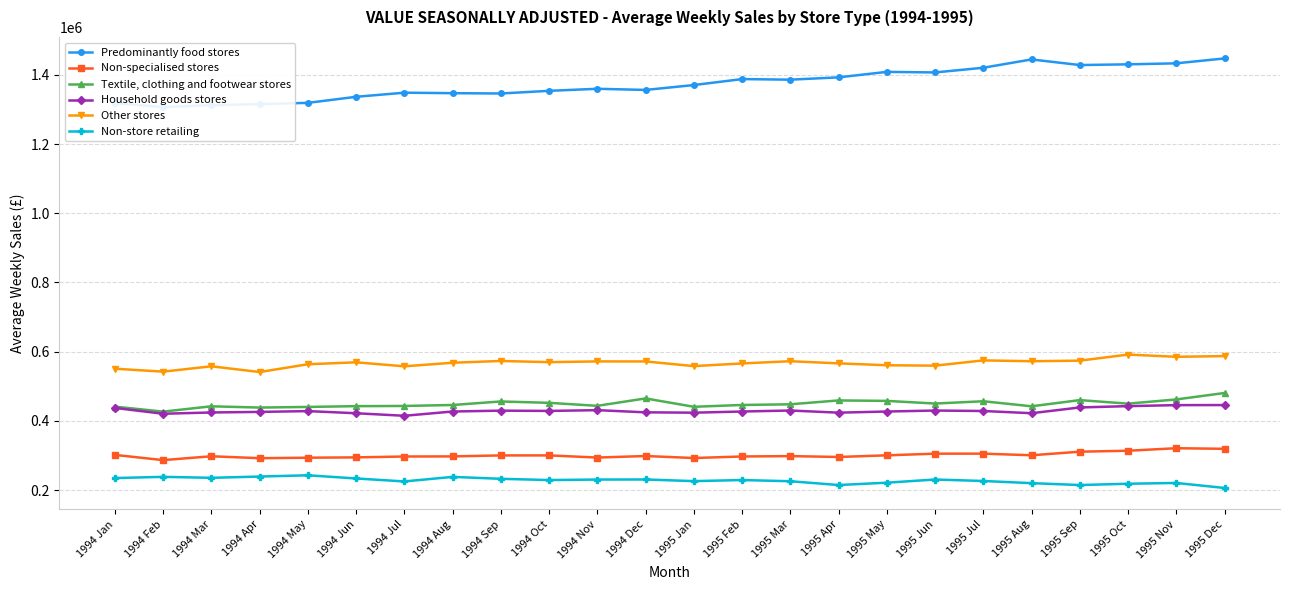

What position from the right is 1995 Feb?

11